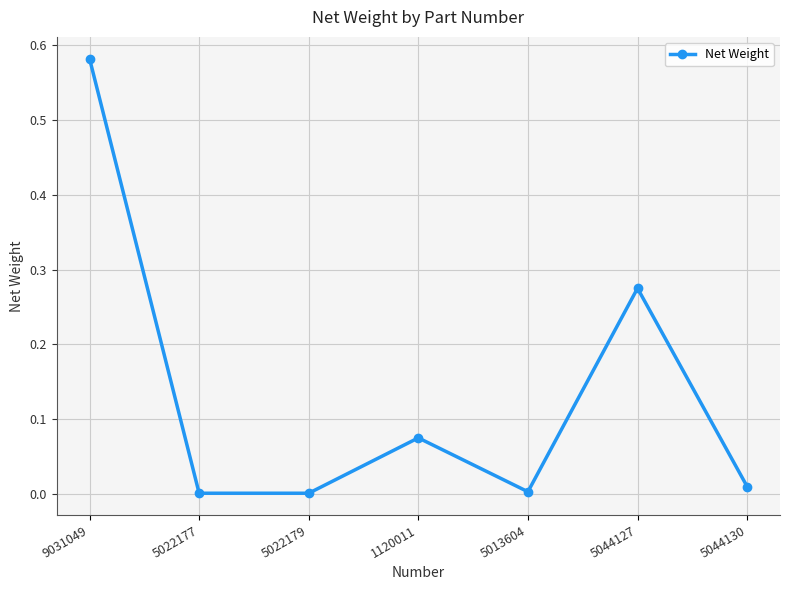

At which category does the chart reach its peak across all series?

9031049